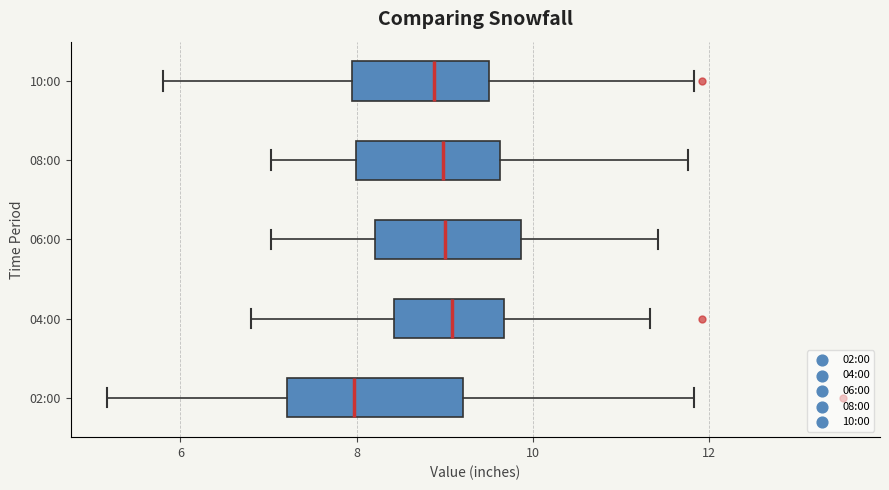

Reading bottom to top, read every box against the x-axis: the position of its median line, the range the box covers, and the ends of its whiskers. The values are not printed on the chart, so give them approximately, as read against the axis.

02:00: median 8.0, box 7.2 to 9.2, whiskers 5.2 to 11.8
04:00: median 9.0, box 8.4 to 9.6, whiskers 6.8 to 11.4
06:00: median 9.0, box 8.2 to 9.8, whiskers 7.0 to 11.4
08:00: median 9.0, box 8.0 to 9.6, whiskers 7.0 to 11.8
10:00: median 8.8, box 8.0 to 9.6, whiskers 5.8 to 11.8